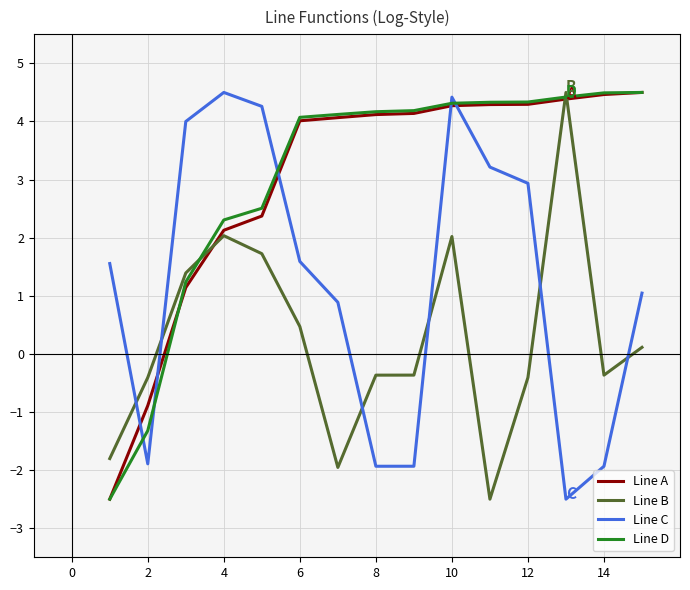

How many intersections are there between Line D and Line B?

3